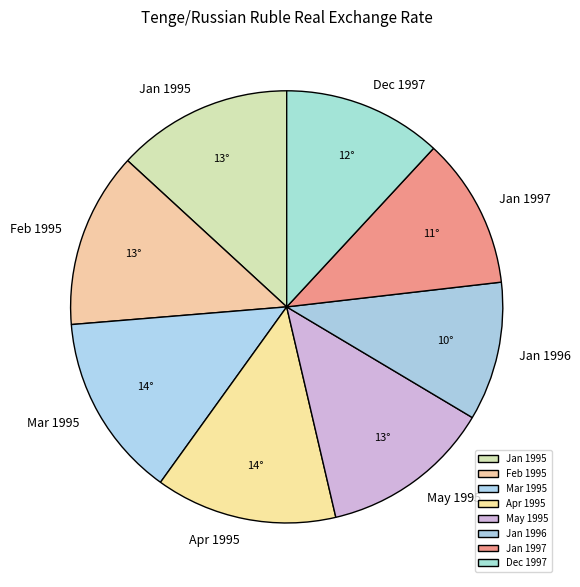

Is May 1995 the majority of the pie?

No